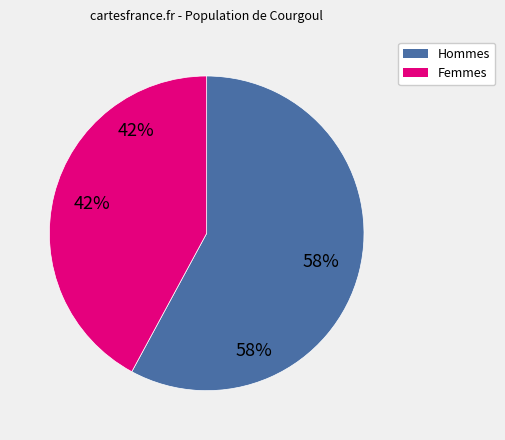

True or false: 2 accounts for 1% of the total.

False